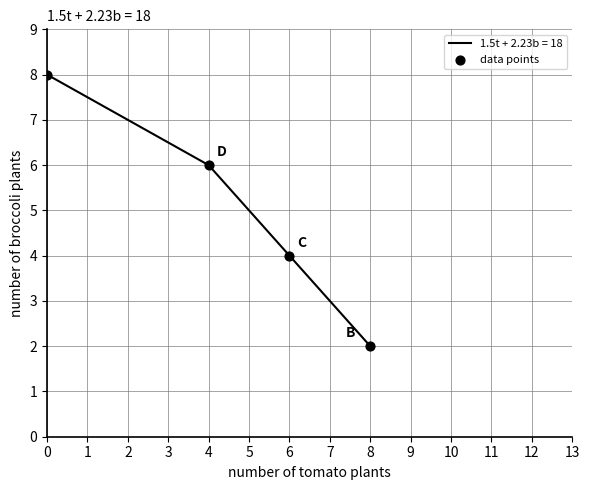

What is the ratio of the value at 4 to the value at 8?

3.0